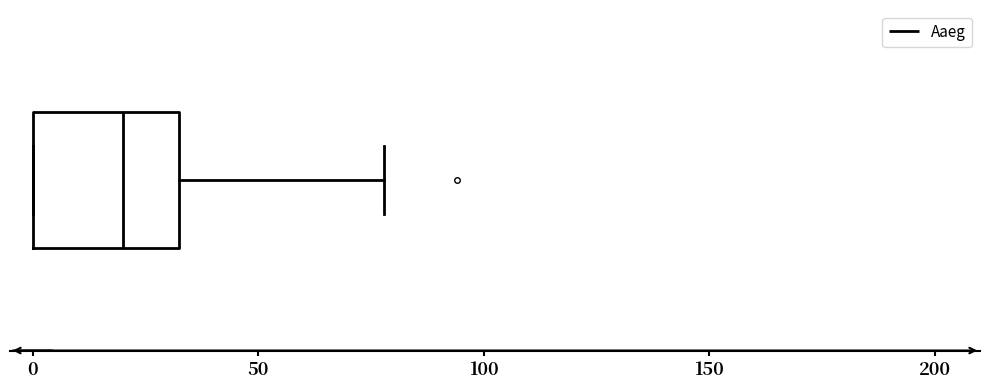

Read this box plot against the x-axis: the position of the median line, the range covered by the box, and the ends of both whiskers. The values are not printed on the chart, so give them approximately, as read against the axis.

median 20, box 0 to 35, whiskers 0 to 80